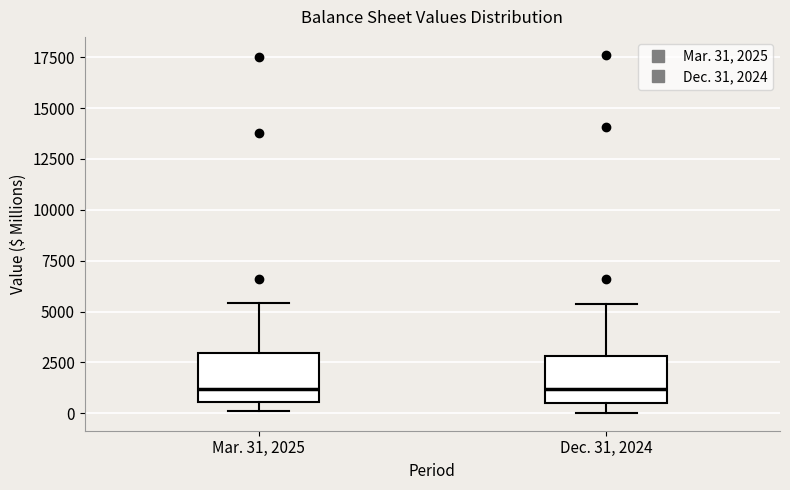

Reading left to right, transcribe this box plot: for each box, give where its median line is, the range the box spans, and where its two whiskers end, as read against the y-axis. The values are not printed on the chart, so give them approximately, as read against the axis.

Mar. 31, 2025: median 1000, box 500 to 3000, whiskers 0 to 5500
Dec. 31, 2024: median 1000, box 500 to 3000, whiskers 0 to 5500